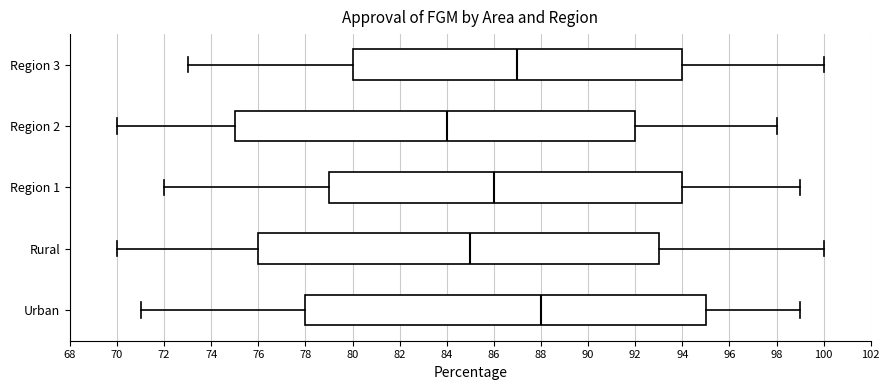

Which box has the furthest to the left median line?

Region 2